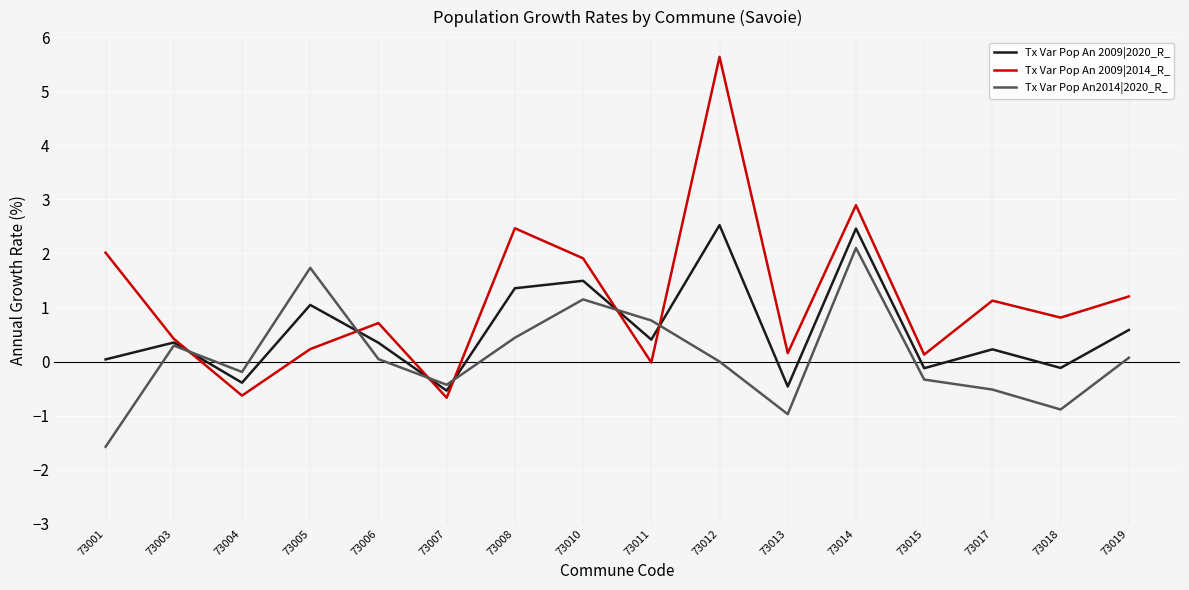

Rank the series by their average value, from lowest to highest.

Tx Var Pop An2014|2020_R_, Tx Var Pop An 2009|2020_R_, Tx Var Pop An 2009|2014_R_